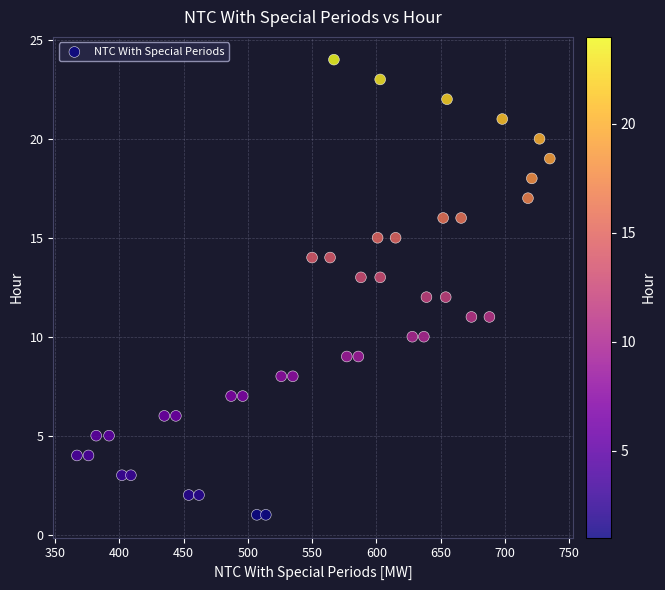

What is the range of Y values (max minus min)?

23